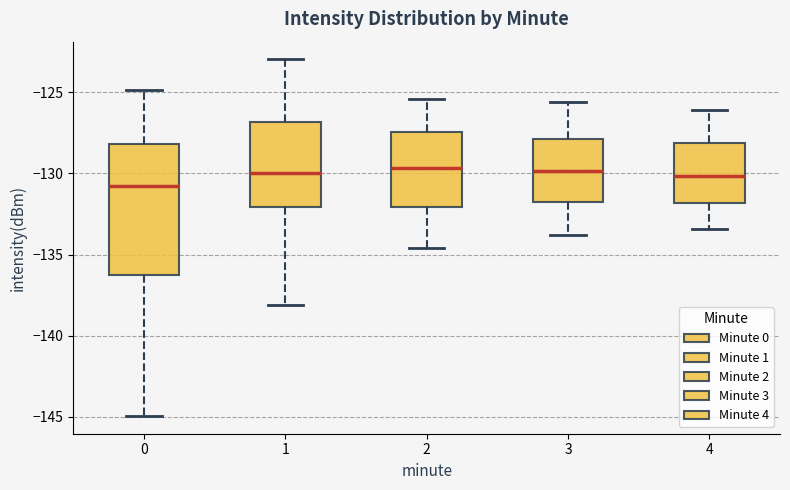

Reading left to right, transcribe this box plot: for each box, give where its median line is, the range the box spans, and where its two whiskers end, as read against the y-axis. The values are not printed on the chart, so give them approximately, as read against the axis.

0: median -131.0, box -136.5 to -128.0, whiskers -145.0 to -125.0
1: median -130.0, box -132.0 to -127.0, whiskers -138.0 to -123.0
2: median -129.5, box -132.0 to -127.5, whiskers -134.5 to -125.5
3: median -130.0, box -131.5 to -128.0, whiskers -134.0 to -125.5
4: median -130.0, box -132.0 to -128.0, whiskers -133.5 to -126.0